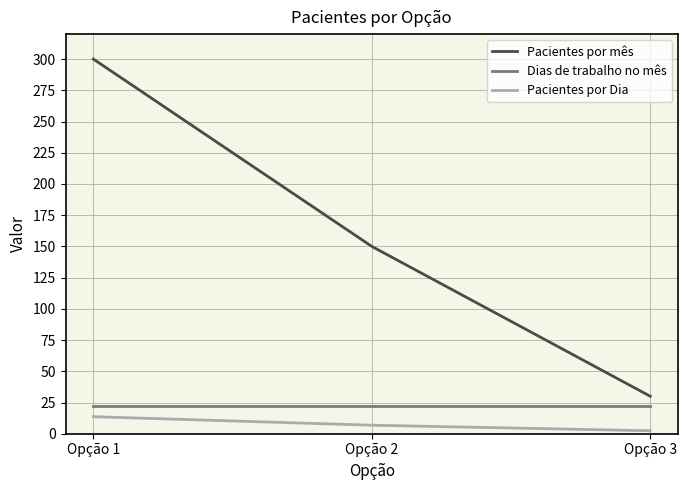

Which series has the largest range (max minus min)?

Pacientes por mês